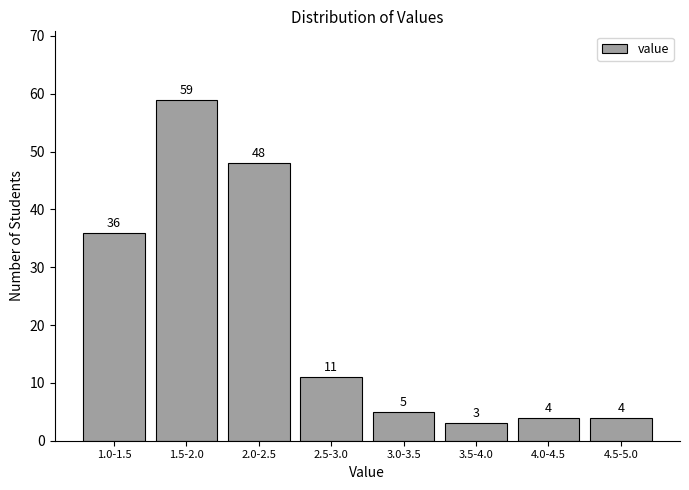

Reading left to right, list all the values displayed in this chart.

1.0-1.5=36	1.5-2.0=59	2.0-2.5=48	2.5-3.0=11	3.0-3.5=5	3.5-4.0=3	4.0-4.5=4	4.5-5.0=4